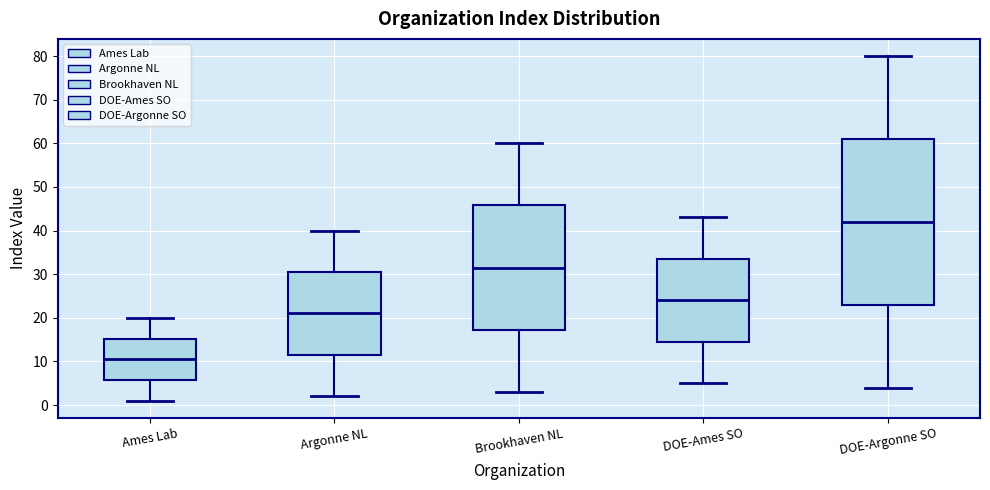

Which box is the tallest, from its lower edge to its upper edge?

DOE-Argonne SO